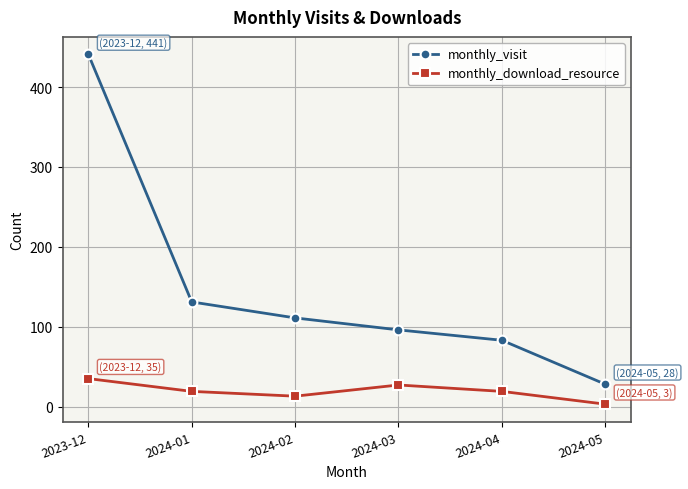

What is the label of the 2nd point from the left?

2024-01